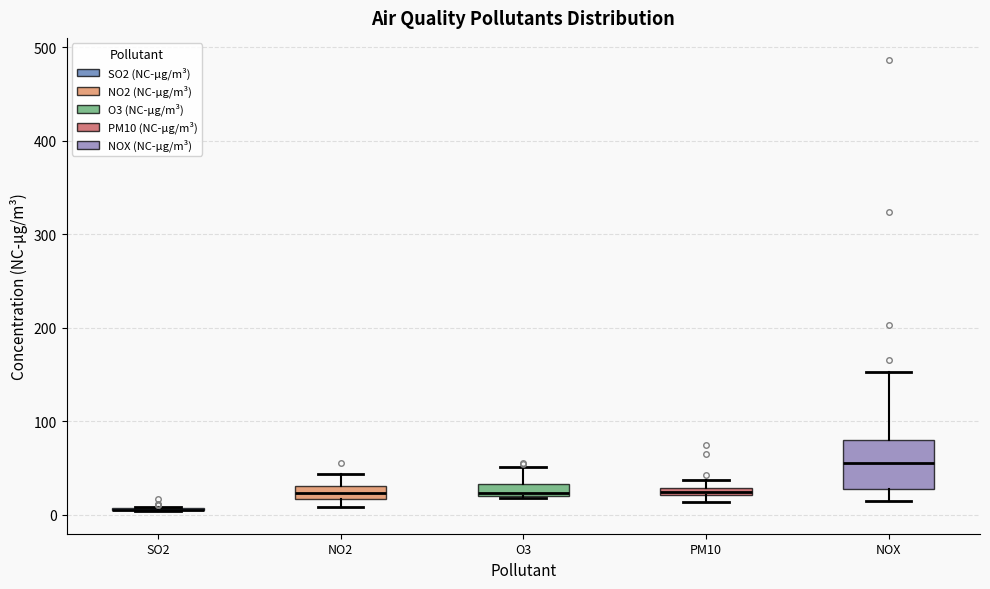

Which box is the tallest, from its lower edge to its upper edge?

NOX